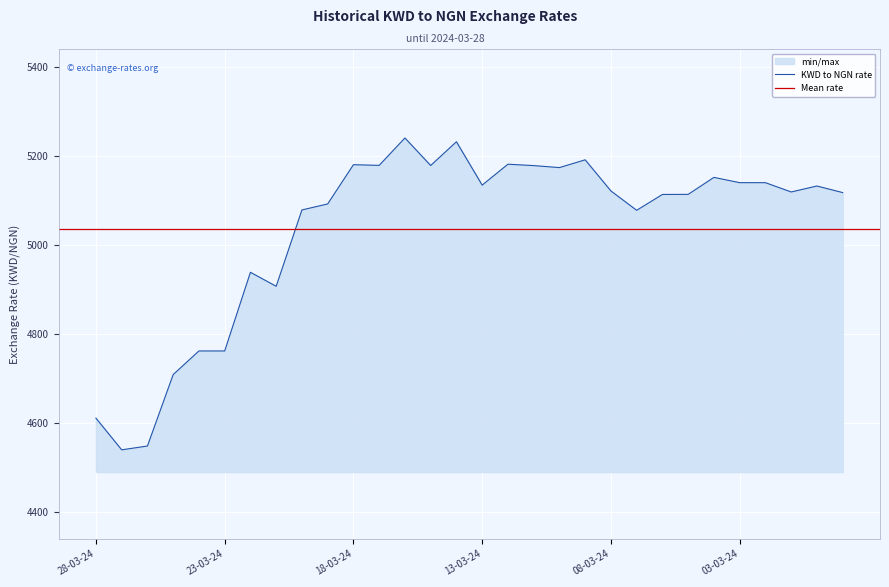

What is the greatest value displayed?

5241.2